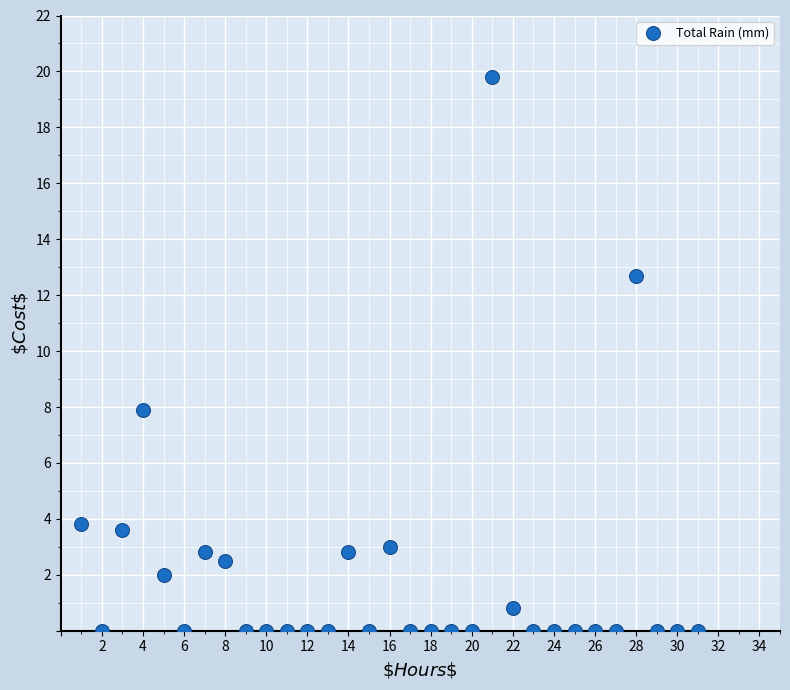

What Y value in the scatter plot is closest to 9?

7.9